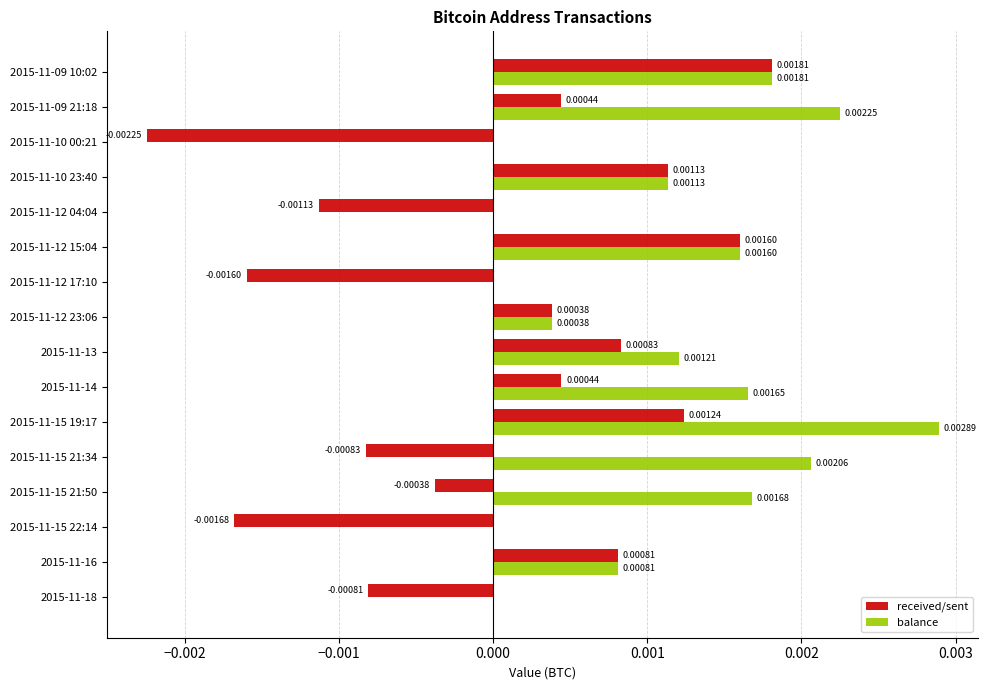

Between 2015-11-18 and 2015-11-15 22:14, which series saw the biggest shift?

received/sent